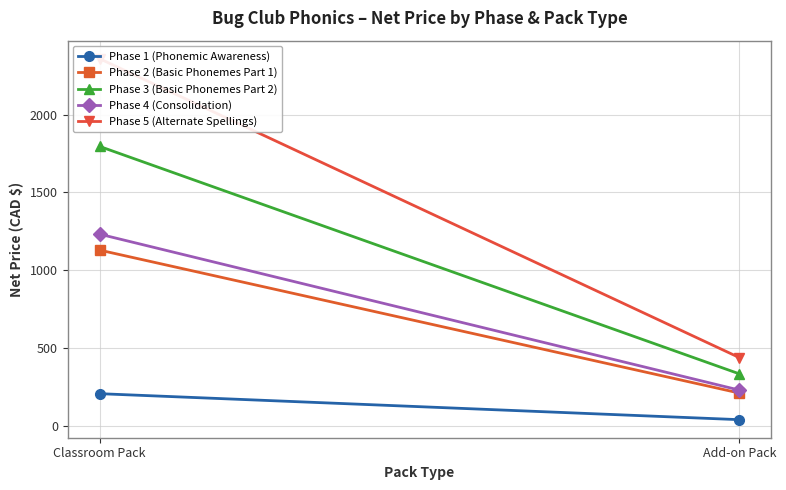

What is the difference between the highest and lowest values at Add-on Pack?

399.0